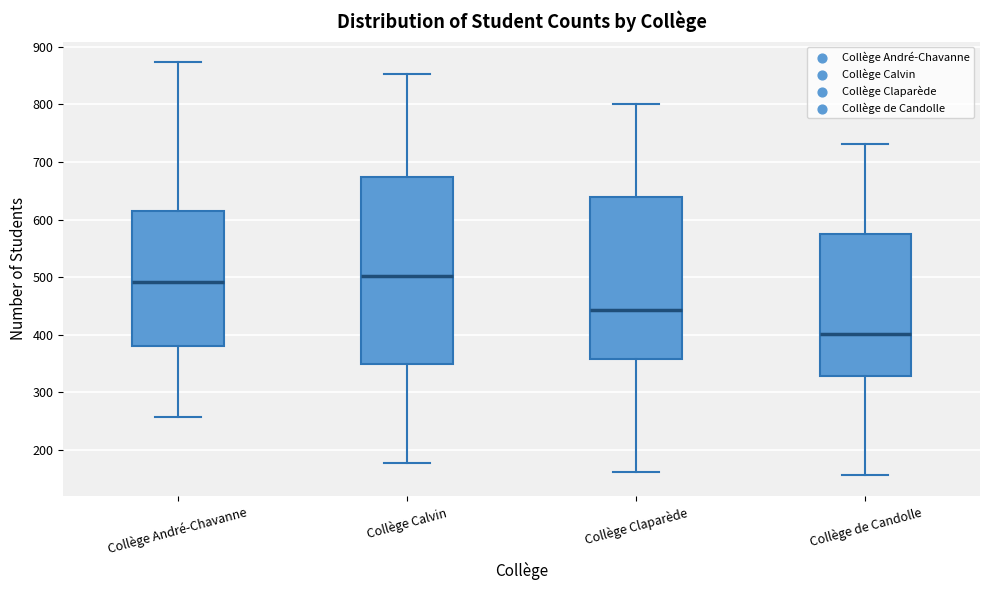

Where does the median line of the box for Collège Claparède sit on the y-axis? The values are not printed on the chart, so give them approximately, as read against the axis.

440